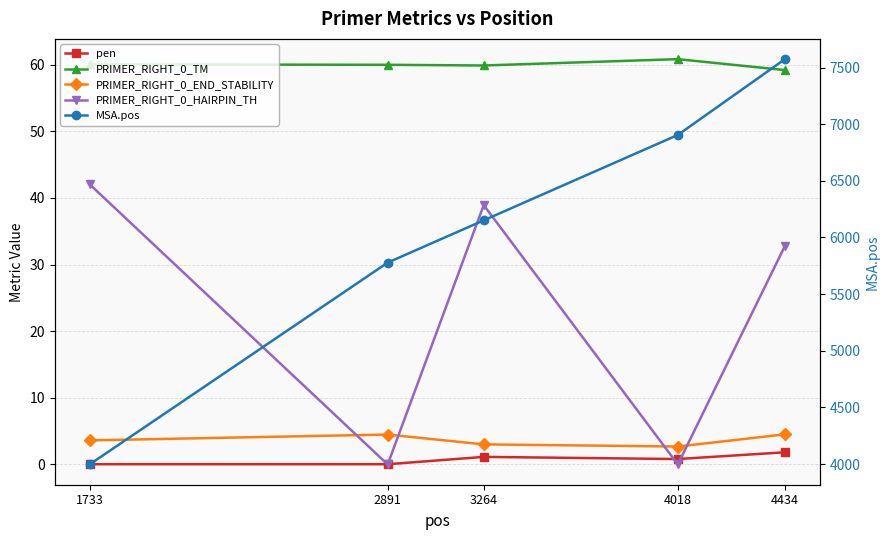

True or false: pen has a value of 1.2 at 4018.

False